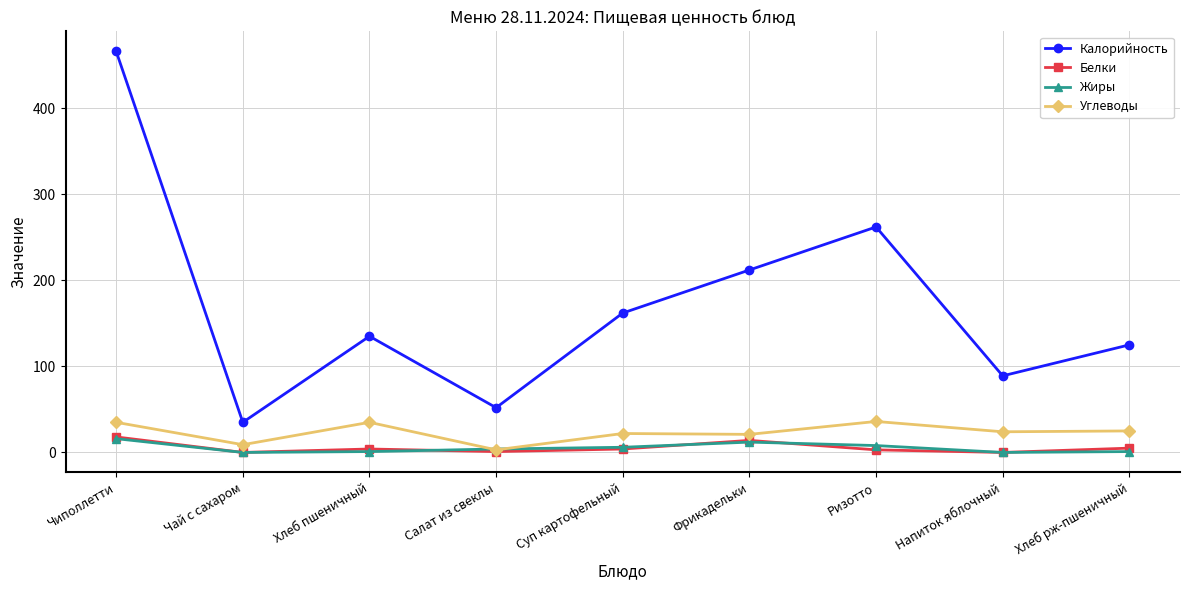

True or false: Жиры and Калорийность intersect in this chart.

False